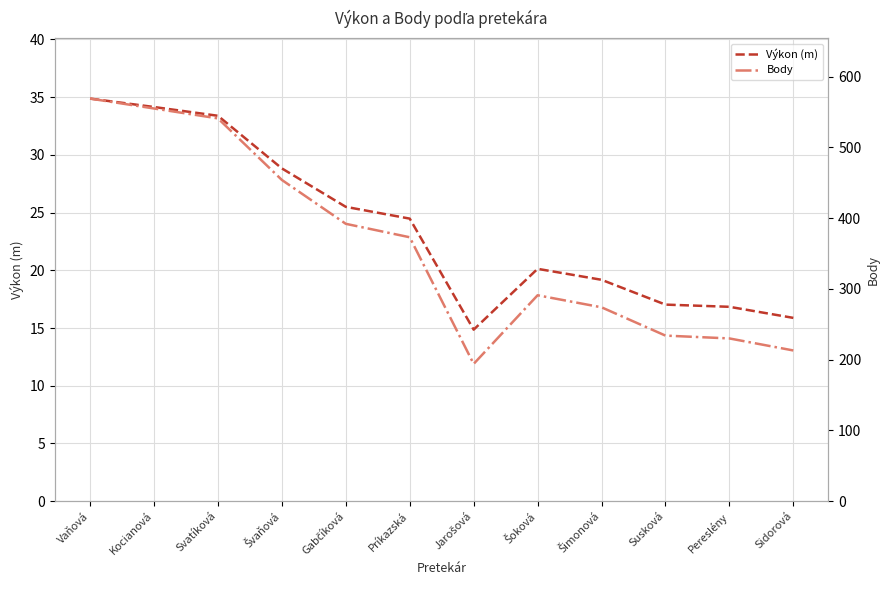

Where is the first local minimum for Výkon (m)?

Jarošová